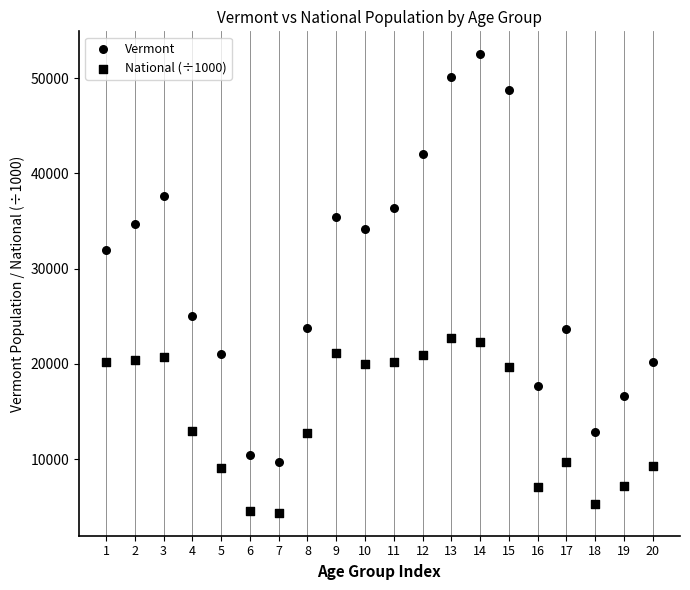

Count the number of points in this scatter plot.

40